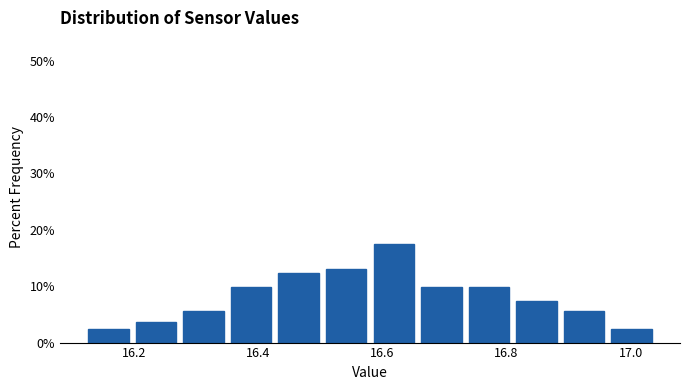

Around what value on the x-axis is the tallest bar? Give the approximate position of its centre, as read against the axis.

16.62